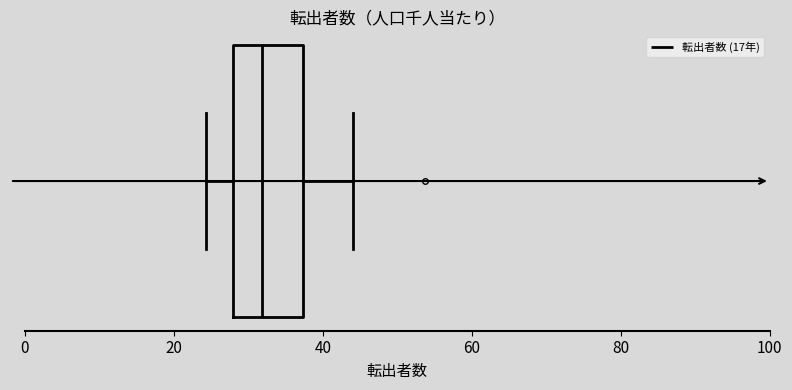

Transcribe this box plot: give where the median line is, the range the box spans, and where the two whiskers end, as read against the x-axis. The values are not printed on the chart, so give them approximately, as read against the axis.

median 32, box 28 to 38, whiskers 24 to 44